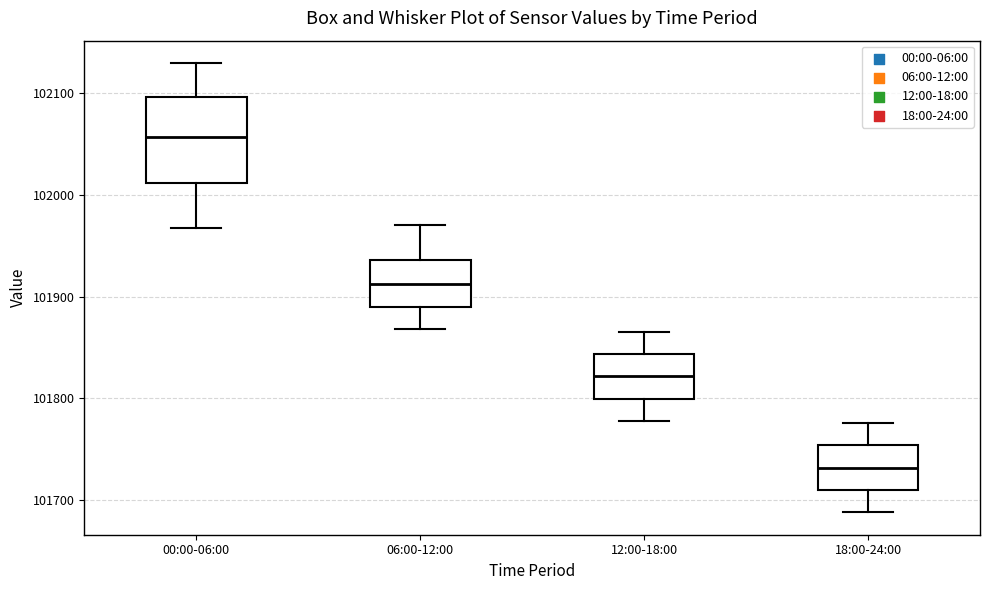

Comparing the boxes themselves (not the whiskers), which one is the tallest?

00:00-06:00